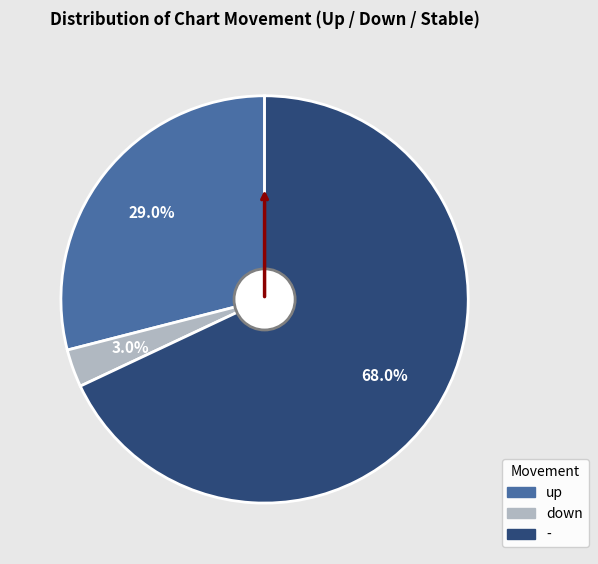

True or false: up accounts for 23% of the total.

False